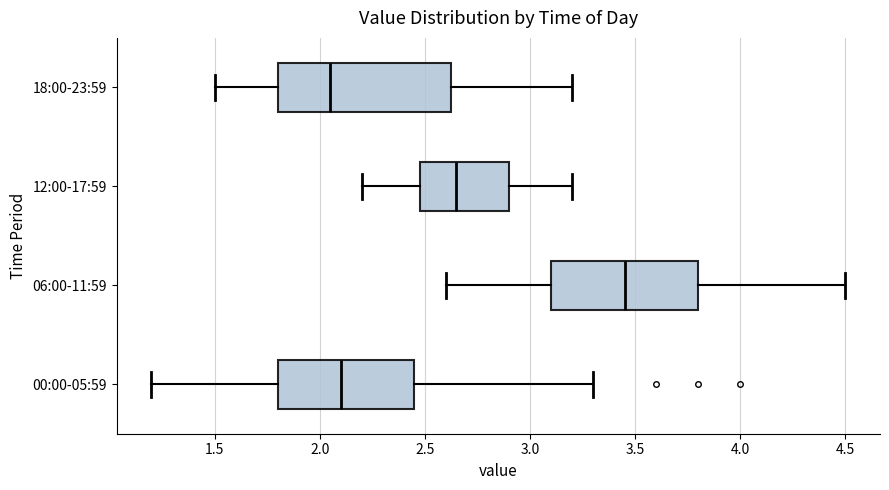

Reading bottom to top, transcribe this box plot: for each box, give where its median line is, the range the box spans, and where its two whiskers end, as read against the x-axis. The values are not printed on the chart, so give them approximately, as read against the axis.

00:00-05:59: median 2.10, box 1.80 to 2.45, whiskers 1.20 to 3.30
06:00-11:59: median 3.45, box 3.10 to 3.80, whiskers 2.60 to 4.50
12:00-17:59: median 2.65, box 2.50 to 2.90, whiskers 2.20 to 3.20
18:00-23:59: median 2.05, box 1.80 to 2.65, whiskers 1.50 to 3.20